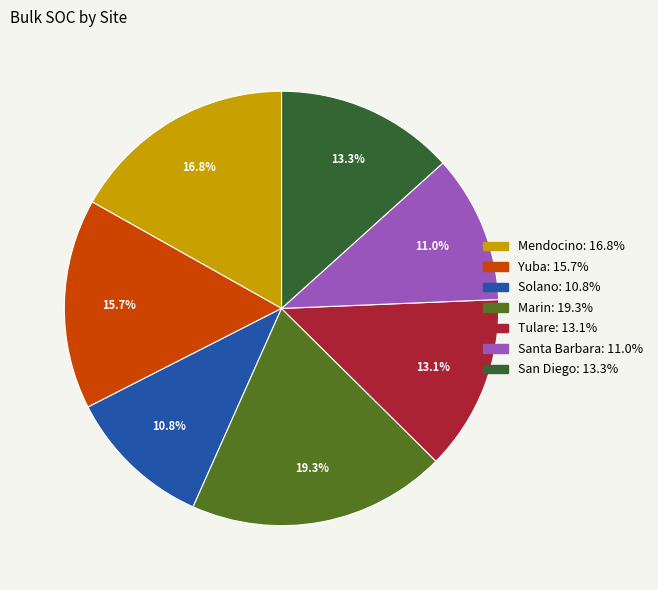

Which slice is the largest?

Marin: 19.3%